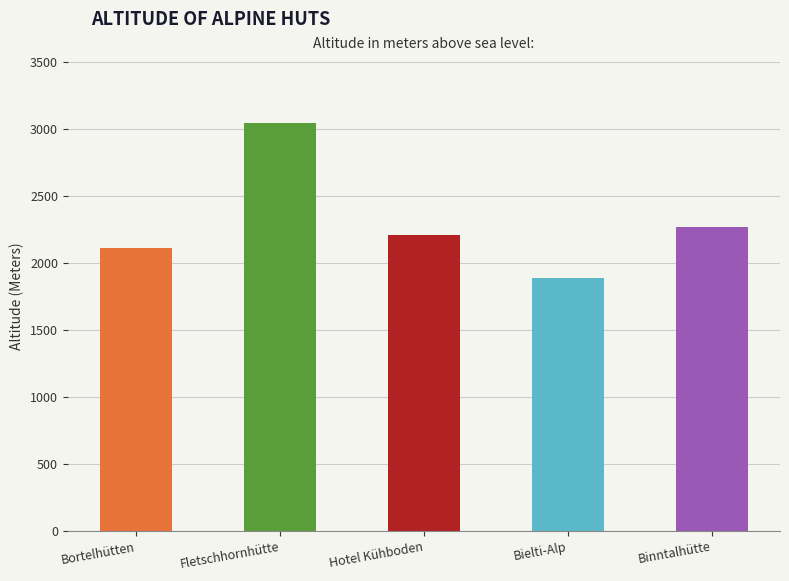

Reading left to right, list all the values displayed in this chart.

Bortelhütten=2113	Fletschhornhütte=3041	Hotel Kühboden=2212	Bielti-Alp=1888	Binntalhütte=2267